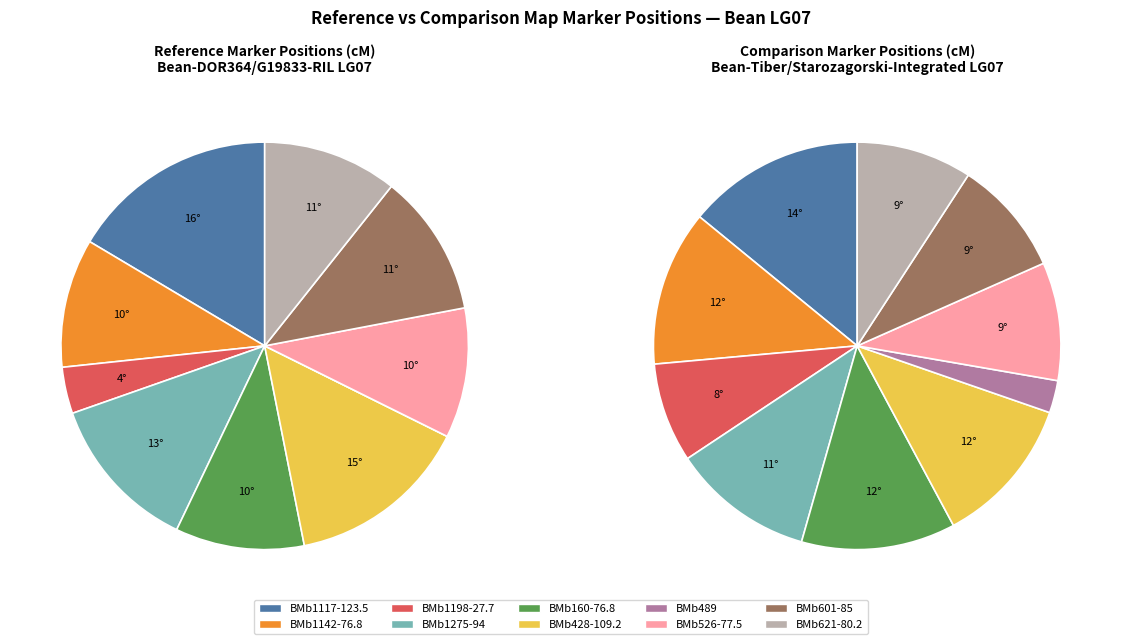

To the nearest percent, what percentage of the pie is BMb601-85?

11%